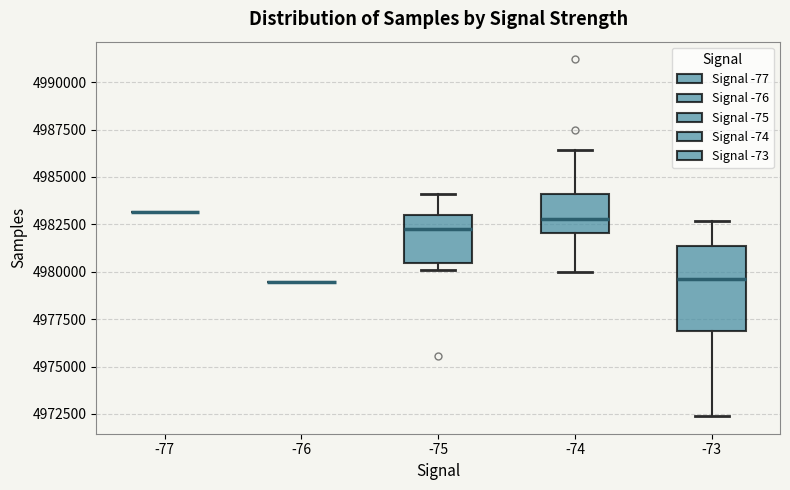

Reading left to right, transcribe this box plot: for each box, give where its median line is, the range the box spans, and where its two whiskers end, as read against the y-axis. The values are not printed on the chart, so give them approximately, as read against the axis.

-77: box collapsed to a line at 4983000, whiskers 4983000 to 4983000
-76: box collapsed to a line at 4979500, whiskers 4979500 to 4979500
-75: median 4982500, box 4980500 to 4983000, whiskers 4980000 to 4984000
-74: median 4983000, box 4982000 to 4984000, whiskers 4980000 to 4986500
-73: median 4979500, box 4977000 to 4981500, whiskers 4972500 to 4982500